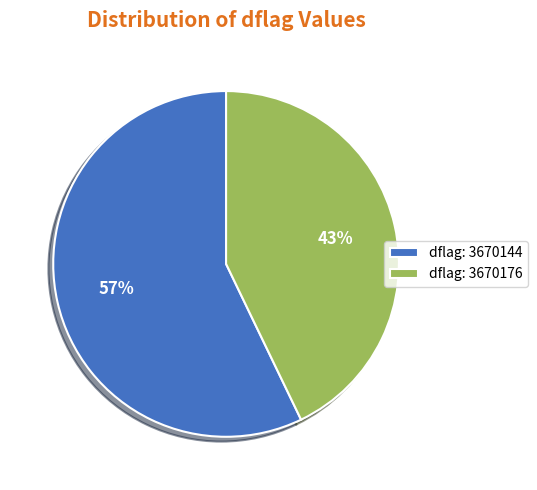

Between dflag: 3670144 and dflag: 3670176, which is larger?

dflag: 3670144